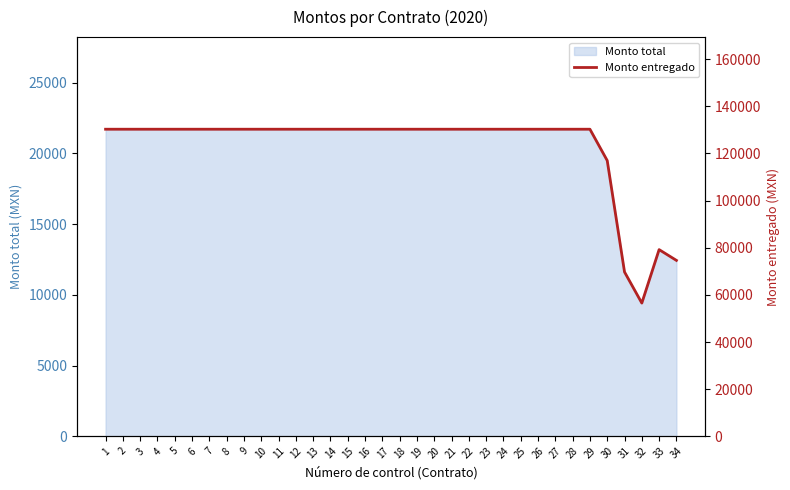

How many lines are shown in the chart?

1